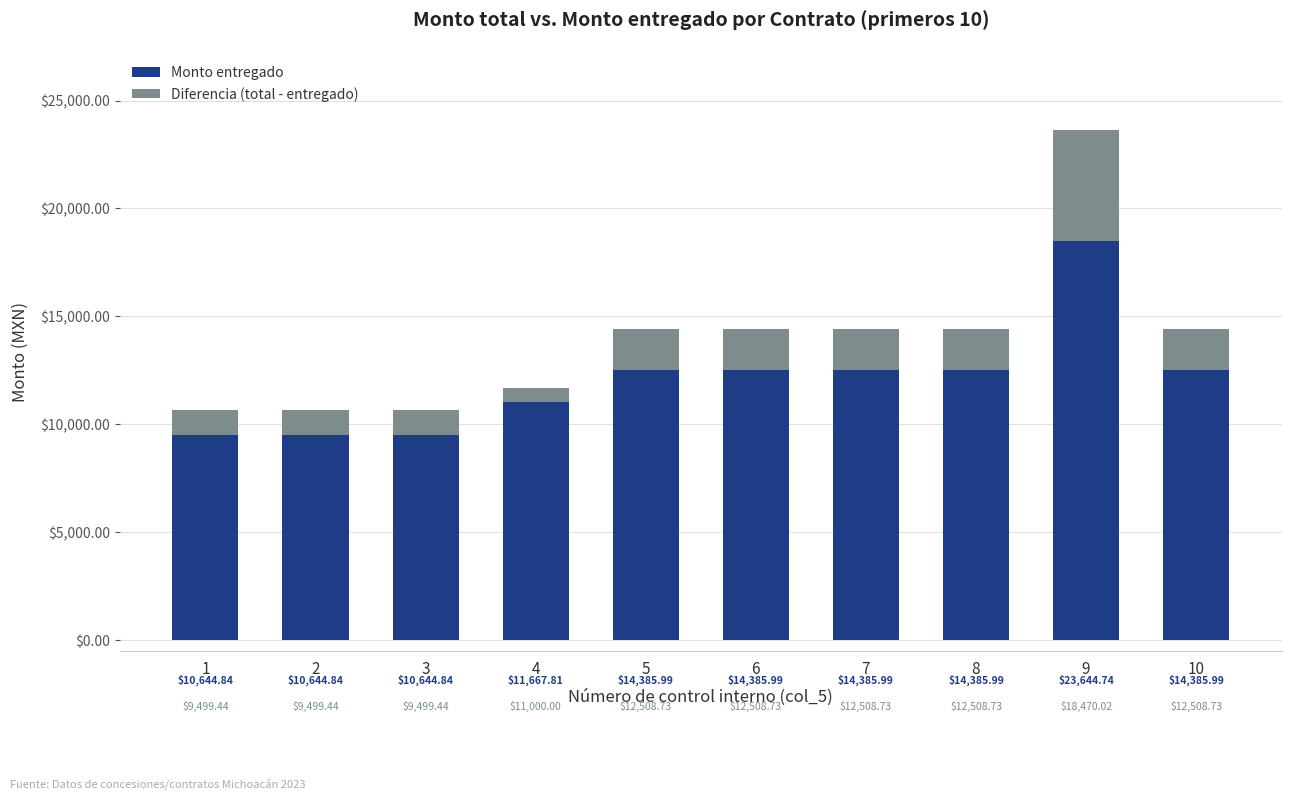

What is the sum of the Monto entregado values at 8 and 1?

22008.2